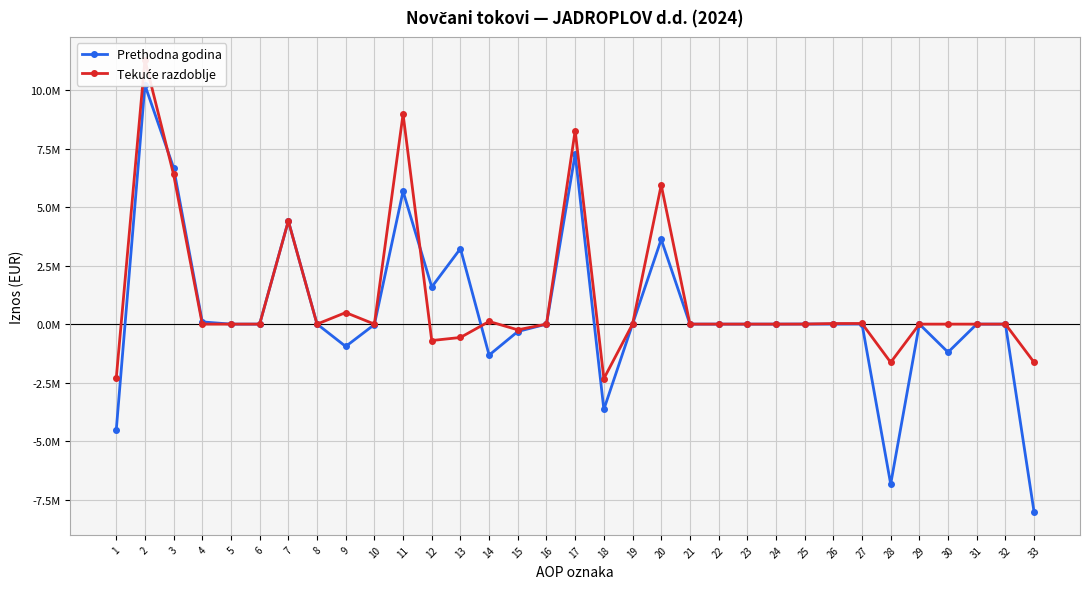

Reading left to right, transcribe all the data shown in this chart.

Prethodna godina: 1=-4539791	2=10220725	3=6684070	4=94500	5=0	6=0	7=4412551	8=4682	9=-955451	10=-19627	11=5680934	12=1587139	13=3229502	14=-1326084	15=-316279	16=0	17=7268073	18=-3646932	19=0	20=3621141	21=0	22=0	23=0	24=0	25=3511	26=0	27=3511	28=-6841266	29=0	30=-1203068	31=0	32=0	33=-8044334
Tekuće razdoblje: 1=-2320506	2=11298685	3=6397027	4=0	5=0	6=0	7=4408922	8=-851	9=493587	10=0	11=8978179	12=-702077	13=-571045	14=113177	15=-244209	16=0	17=8276102	18=-2331060	19=0	20=5945042	21=0	22=0	23=0	24=0	25=1304	26=25000	27=26304	28=-1635985	29=0	30=0	31=0	32=0	33=-1635985